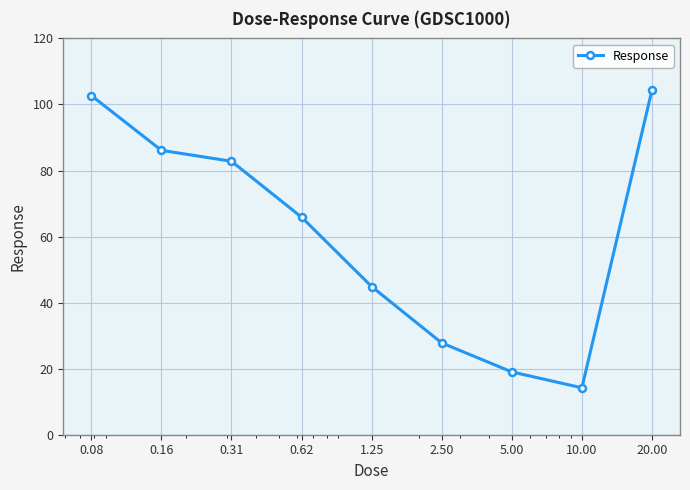

What is the difference between the maximum and minimum values?

90.2